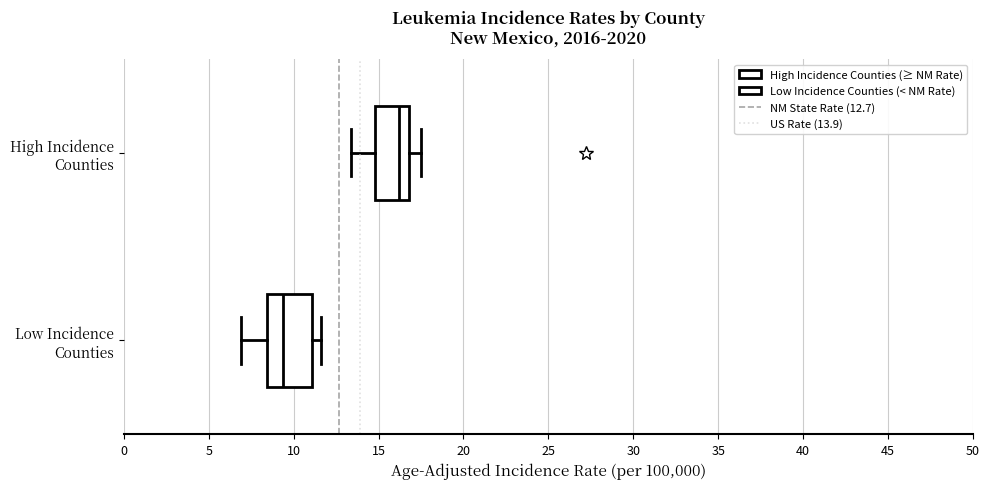

Comparing the boxes themselves (not the whiskers), which one is the widest?

Low Incidence Counties